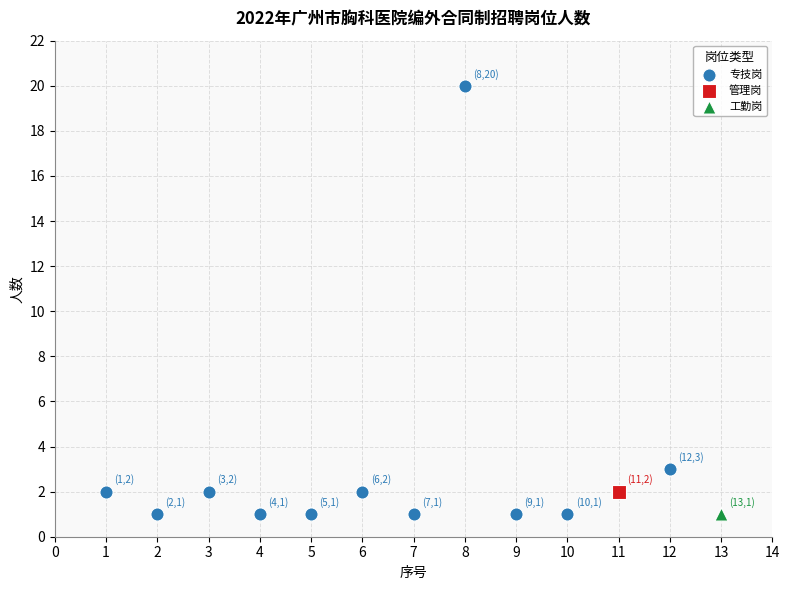

What are all the series names shown in the legend?

专技岗, 管理岗, 工勤岗